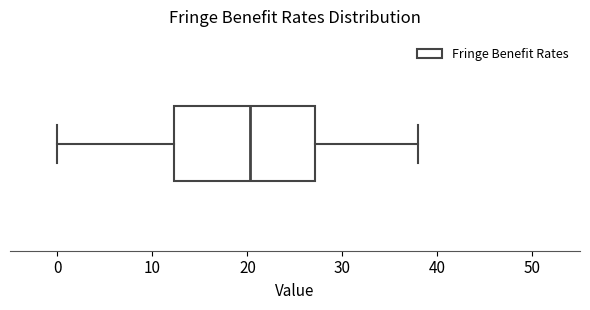

Transcribe this box plot: give where the median line is, the range the box spans, and where the two whiskers end, as read against the x-axis. The values are not printed on the chart, so give them approximately, as read against the axis.

median 20, box 12 to 27, whiskers 0 to 38